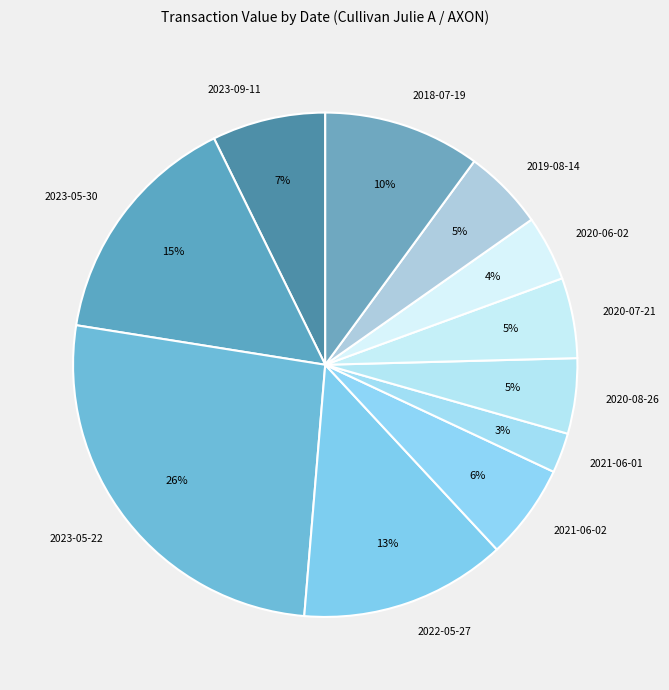

The 2020-07-21 slice represents 18% of the pie. True or false?

False